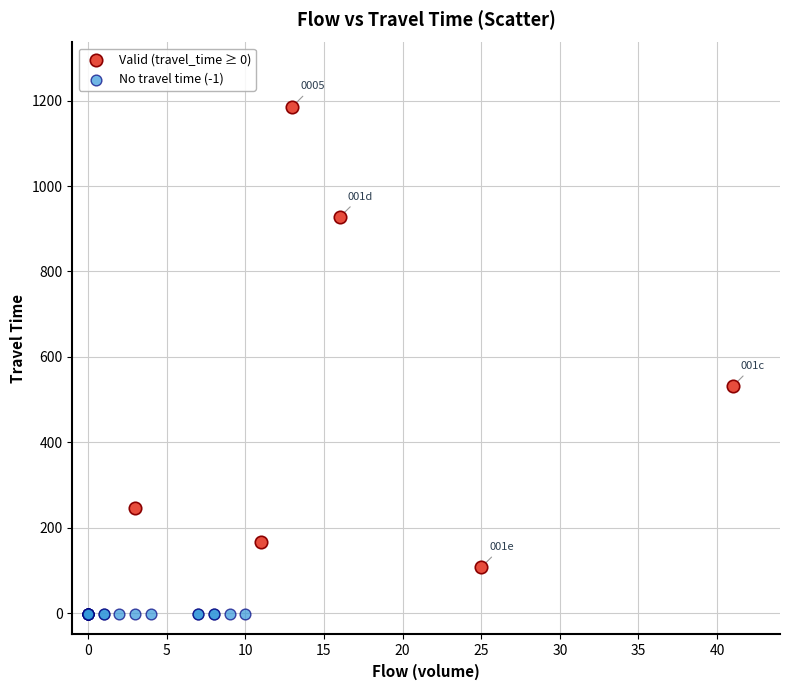

Which series reaches the maximum Y coordinate?

Valid (travel_time ≥ 0)